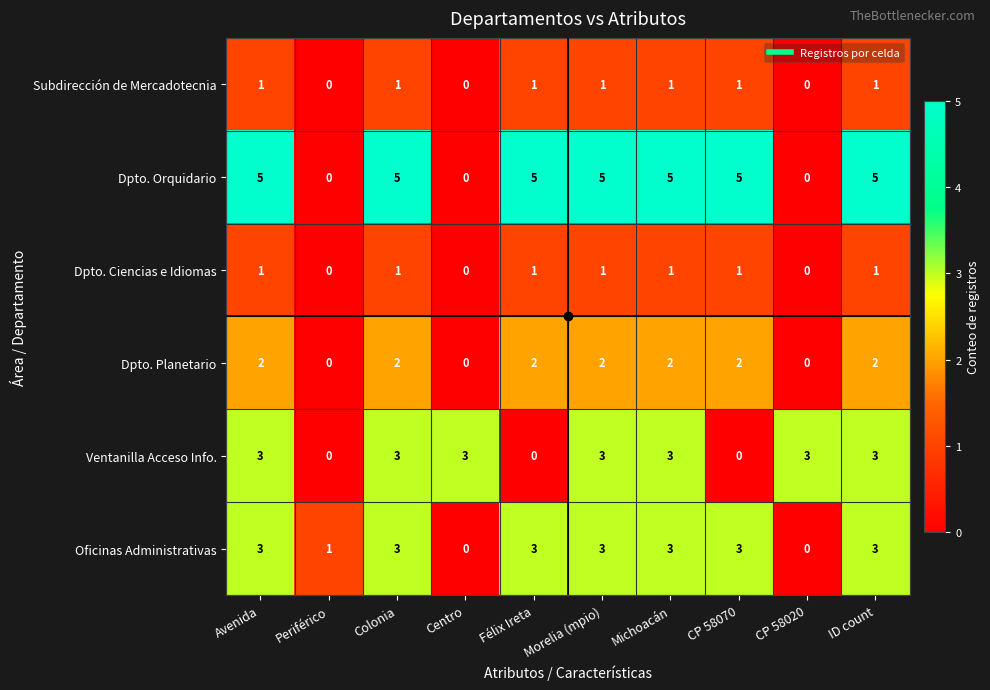

What is the approximate value of Dpto. Orquidario at ID count?

5